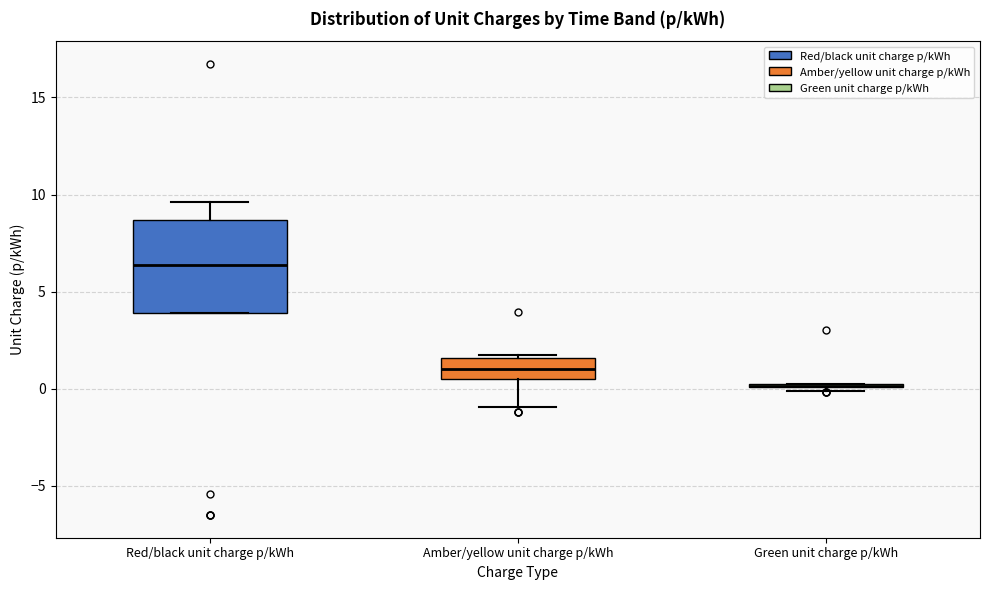

Comparing the boxes themselves (not the whiskers), which one is the tallest?

Red/black unit charge p/kWh